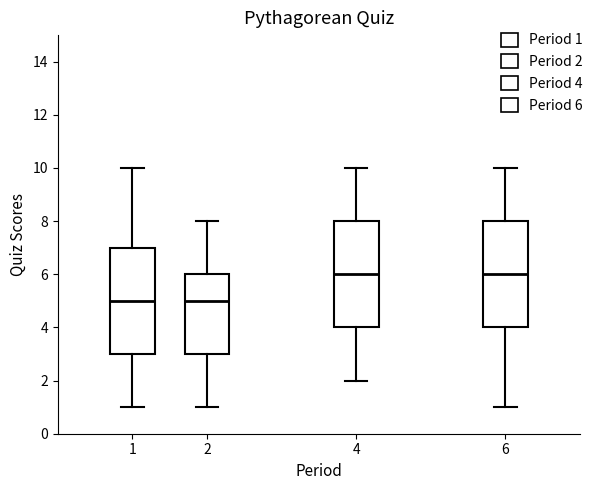

Where is the lower edge of the box at x = 4 on the y-axis? The values are not printed on the chart, so give them approximately, as read against the axis.

4